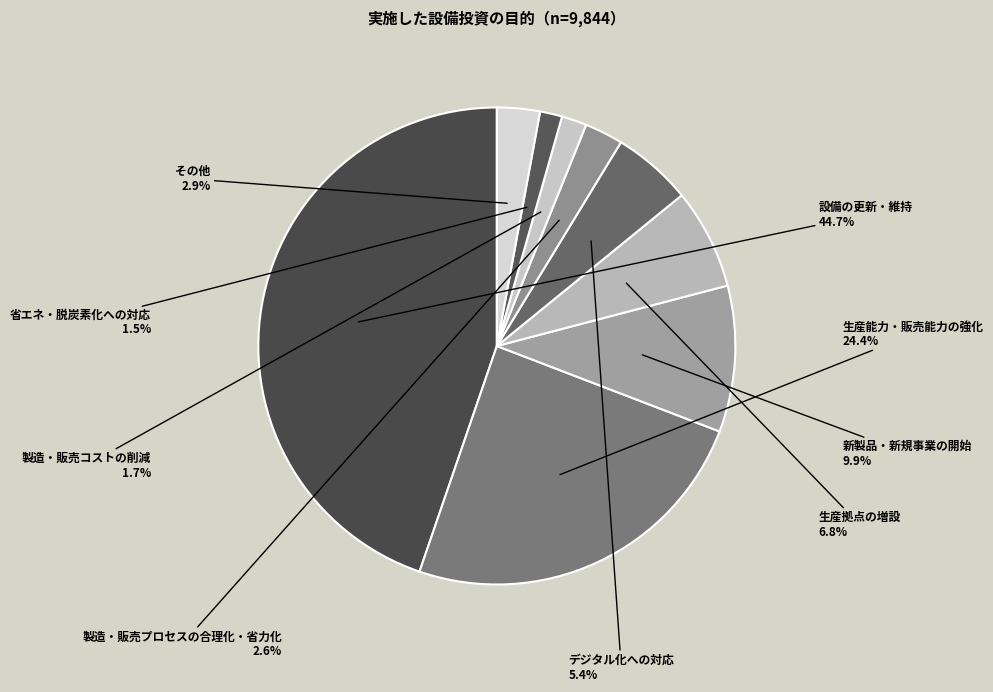

Rank the categories by value from lowest to highest.

省エネ・脱炭素化への対応, 製造・販売コストの削減, 製造・販売プロセスの合理化・省力化, その他, デジタル化への対応, 生産拠点の増設, 新製品・新規事業の開始, 生産能力・販売能力の強化, 設備の更新・維持